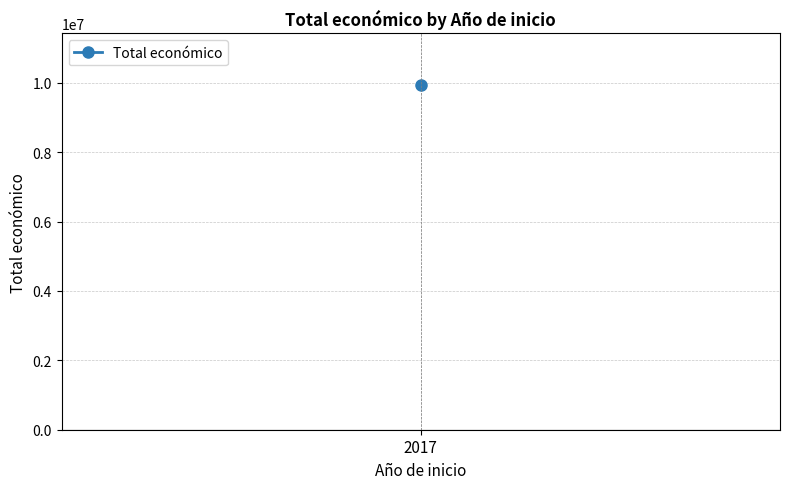

Where is the first local minimum?

2017